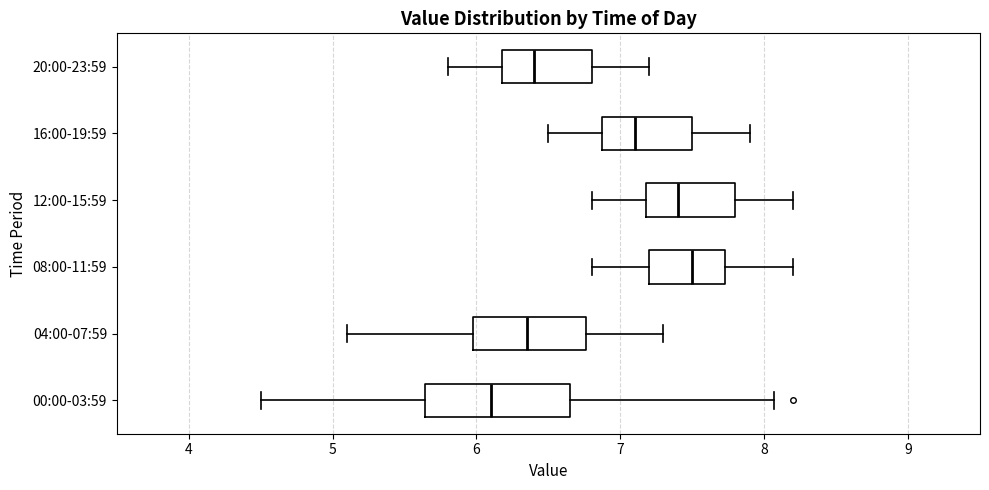

Reading bottom to top, transcribe this box plot: for each box, give where its median line is, the range the box spans, and where its two whiskers end, as read against the x-axis. The values are not printed on the chart, so give them approximately, as read against the axis.

00:00-03:59: median 6.1, box 5.6 to 6.7, whiskers 4.5 to 8.1
04:00-07:59: median 6.4, box 6.0 to 6.8, whiskers 5.1 to 7.3
08:00-11:59: median 7.5, box 7.2 to 7.7, whiskers 6.8 to 8.2
12:00-15:59: median 7.4, box 7.2 to 7.8, whiskers 6.8 to 8.2
16:00-19:59: median 7.1, box 6.9 to 7.5, whiskers 6.5 to 7.9
20:00-23:59: median 6.4, box 6.2 to 6.8, whiskers 5.8 to 7.2